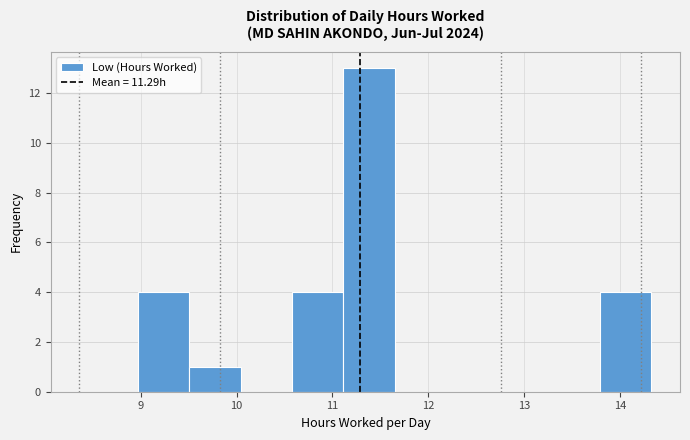

Which range on the x-axis has the tallest bar?

11.1 to 11.7